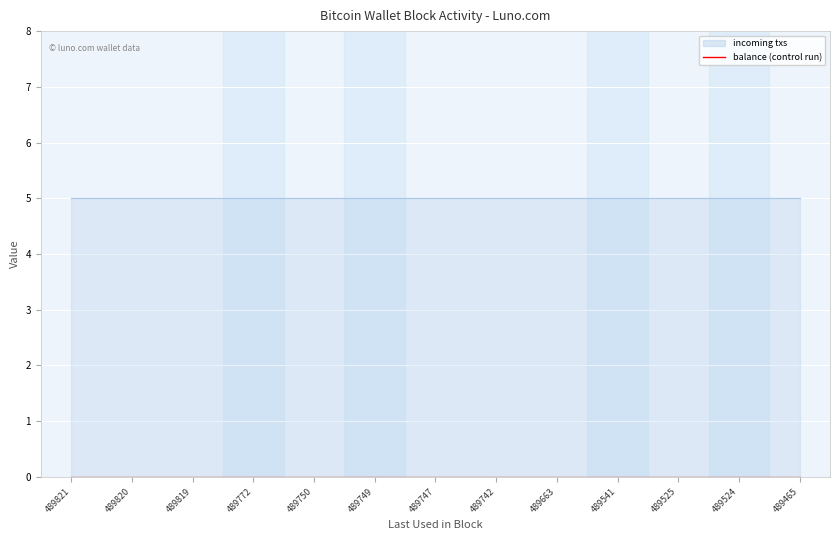

What is the total value across all series at 489663?

5